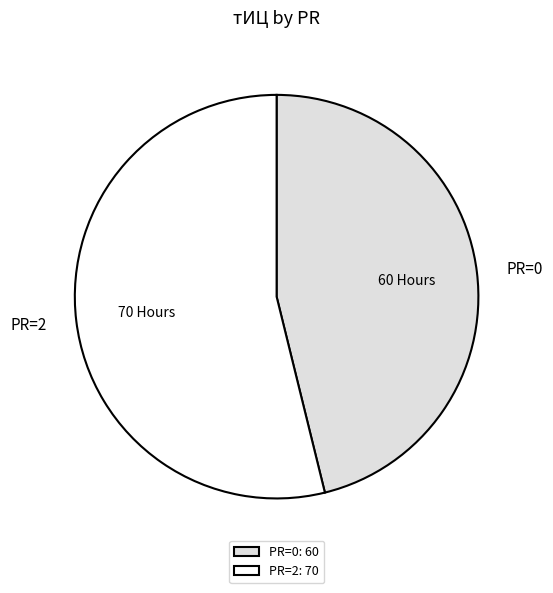

Is the sum of PR=2 and PR=0 greater than half?

Yes